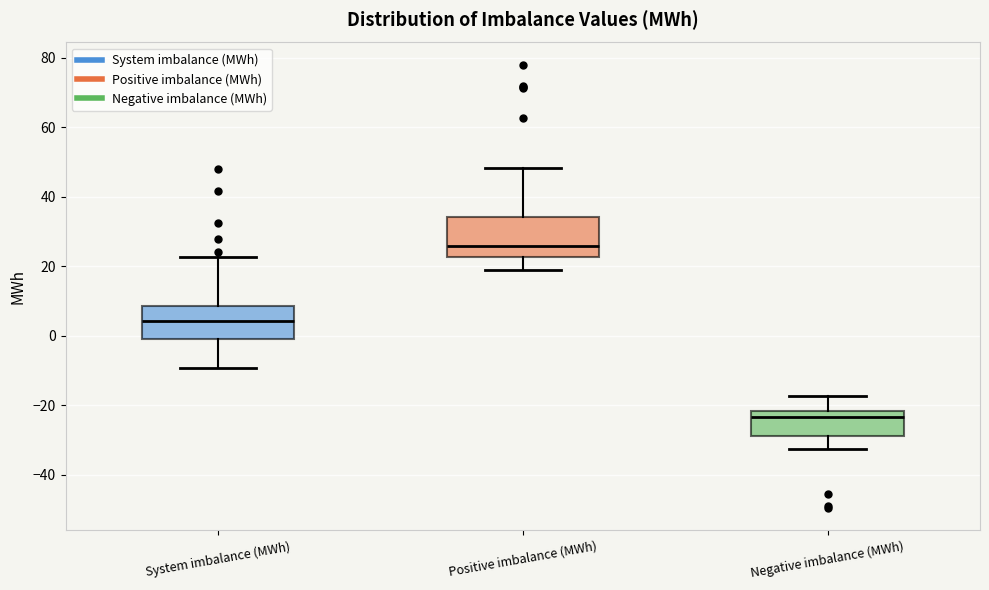

Where does the median line of the box for Negative imbalance (MWh) sit on the y-axis? The values are not printed on the chart, so give them approximately, as read against the axis.

-24